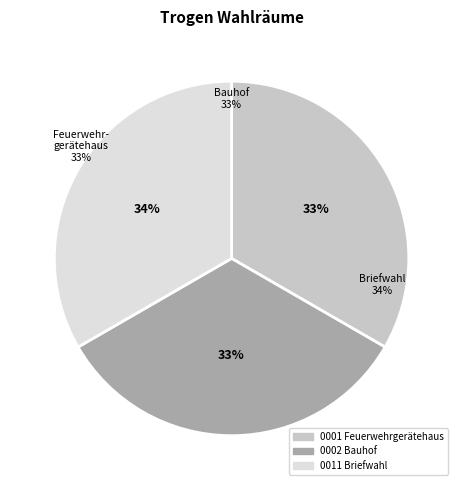

How many slices are in this pie chart?

3